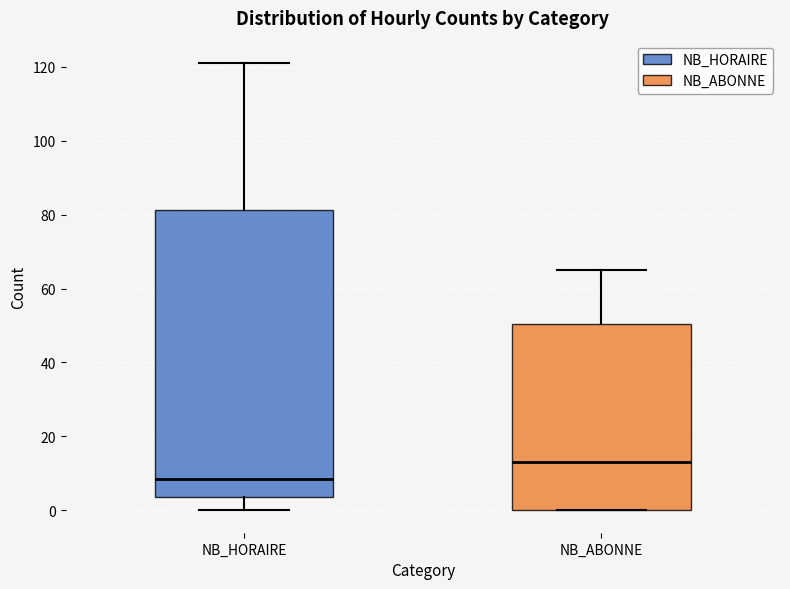

Which box's median line is the lowest?

NB_HORAIRE